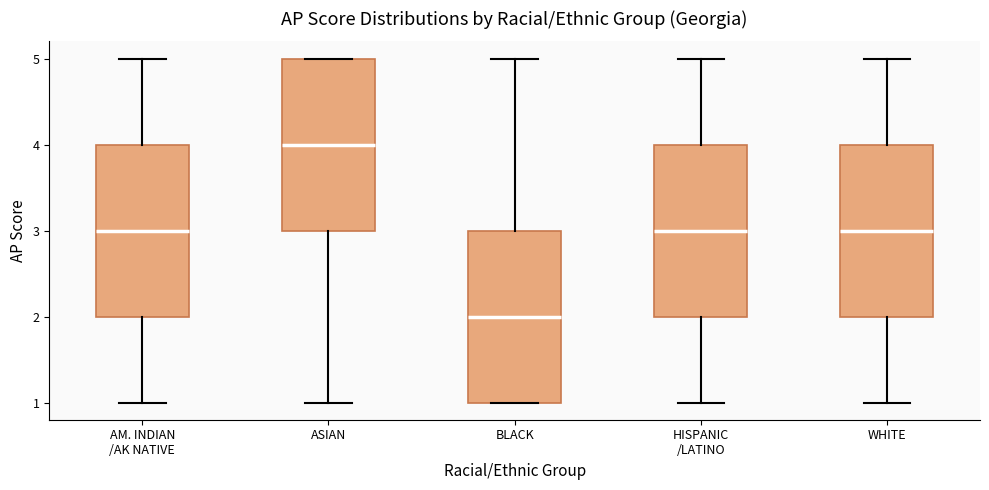

Where does the lower whisker of the box for WHITE end on the y-axis? The values are not printed on the chart, so give them approximately, as read against the axis.

1